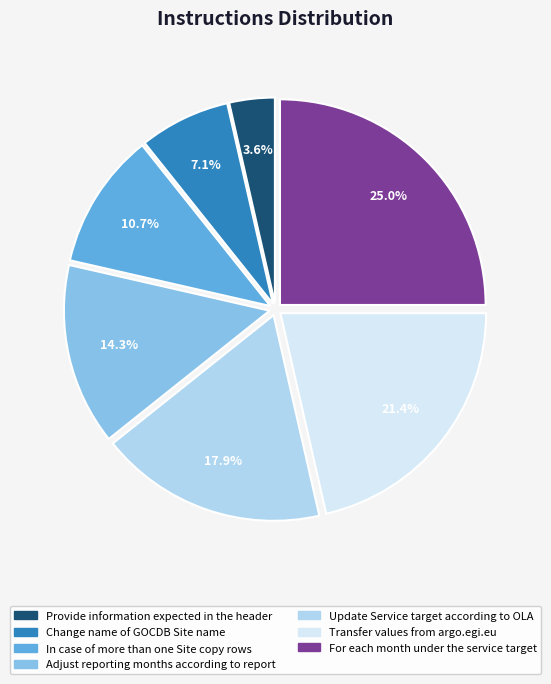

Rank the categories by value from highest to lowest.

For each month under the service target, Transfer values from argo.egi.eu, Update Service target according to OLA, Adjust reporting months according to report, In case of more than one Site copy rows, Change name of GOCDB Site name, Provide information expected in the header